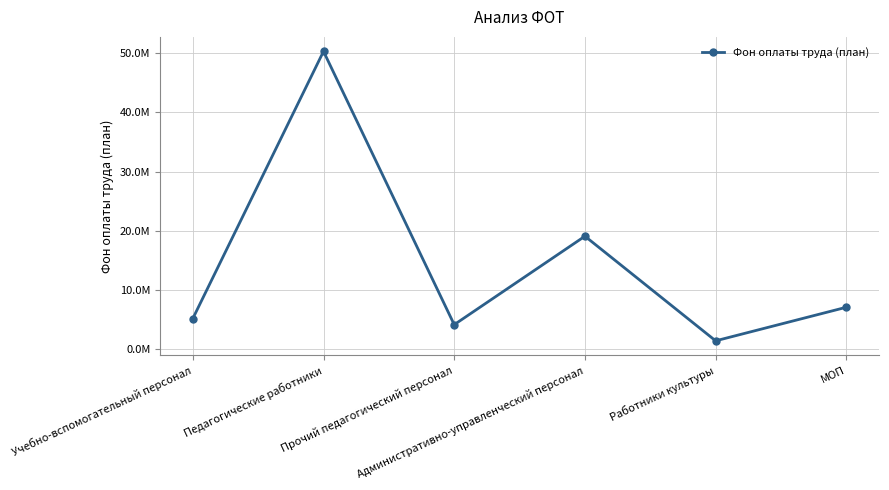

What is the difference between the values at Прочий педагогический персонал and Учебно-вспомогательный персонал?

1028827.0